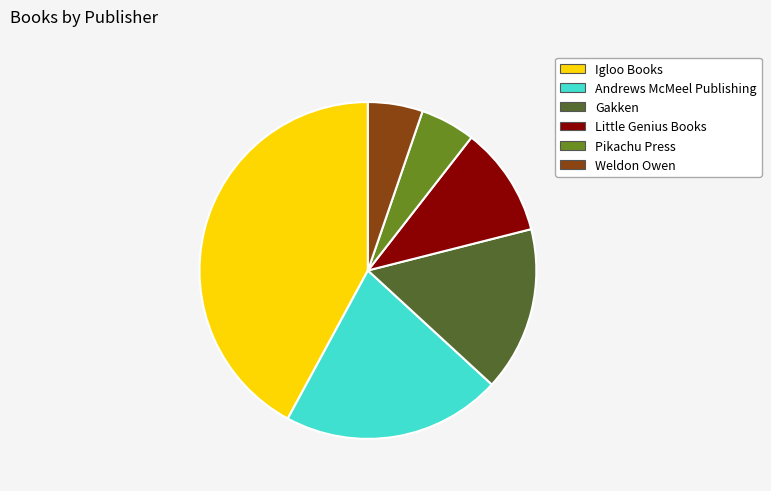

What is the ratio of the value at Gakken to the value at Pikachu Press?

3.0